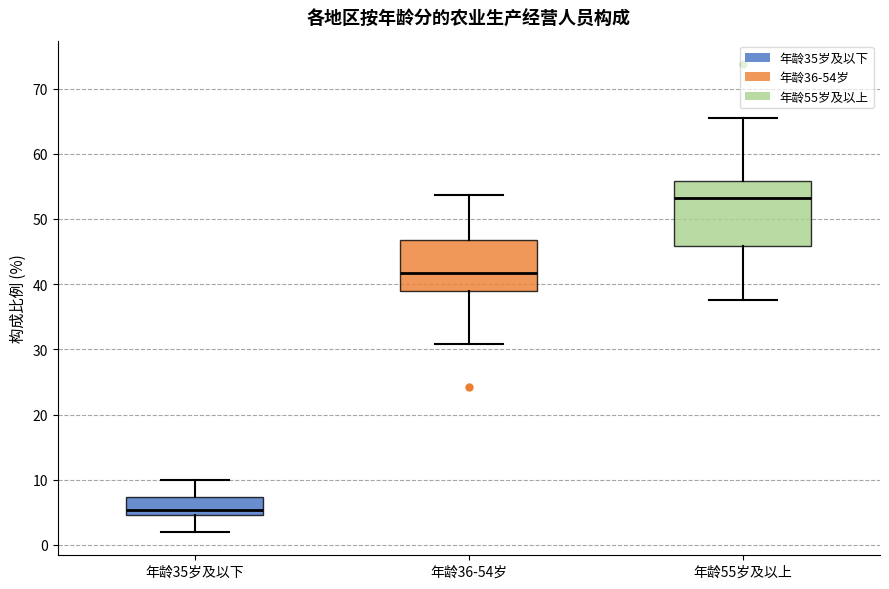

Where is the lower edge of the box for 年龄55岁及以上 on the y-axis? The values are not printed on the chart, so give them approximately, as read against the axis.

46